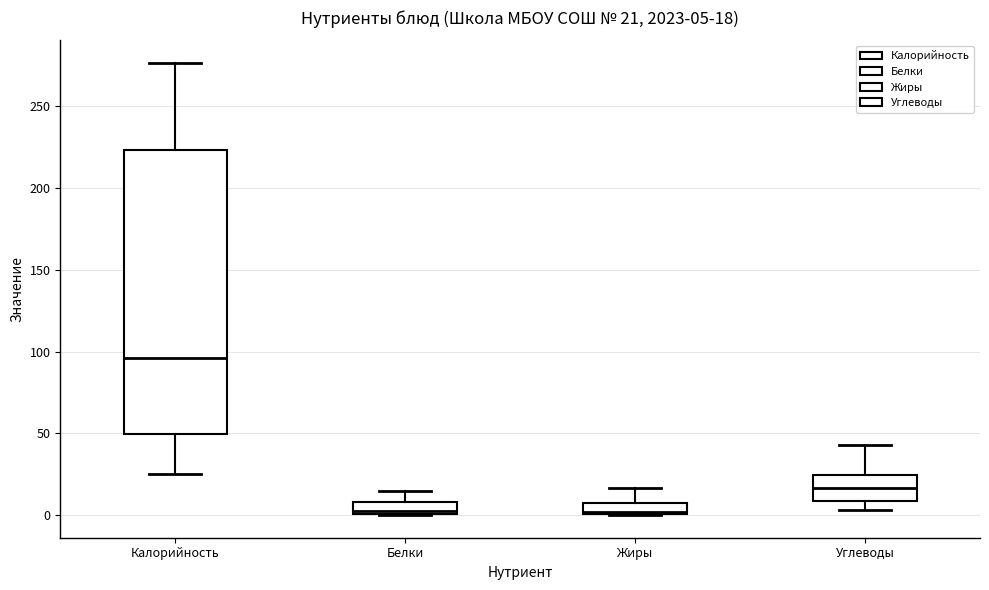

Comparing the boxes themselves (not the whiskers), which one is the tallest?

Калорийность